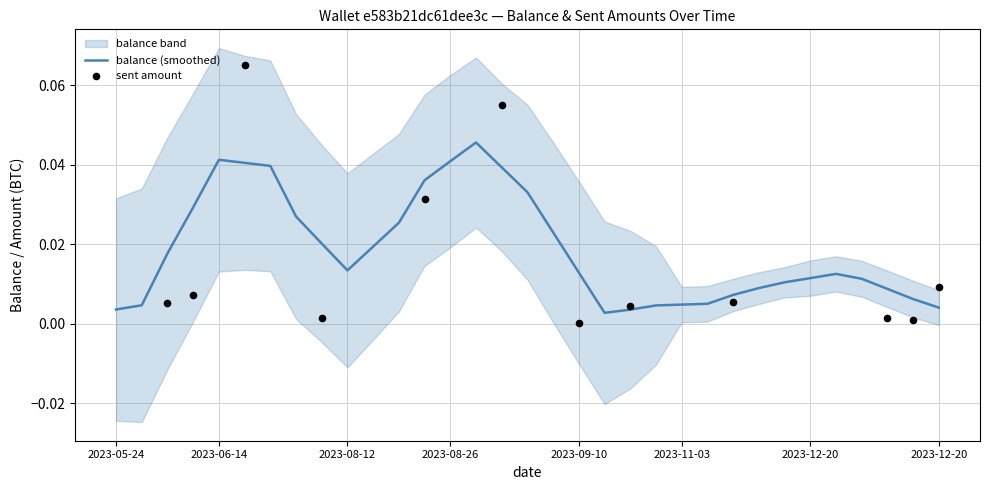

Which series has the largest total across all categories?

balance